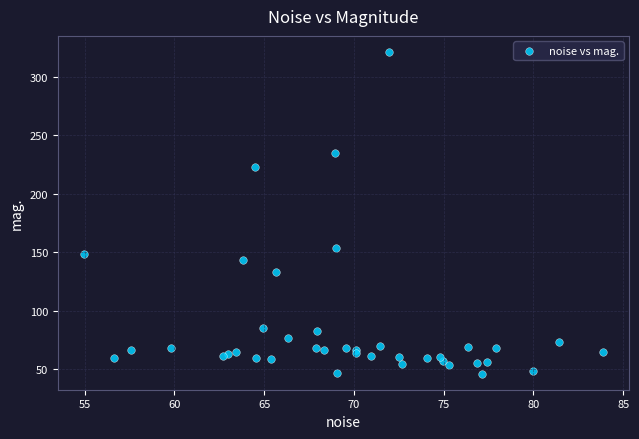

What Y value in the scatter plot is closest to 183?

153.5